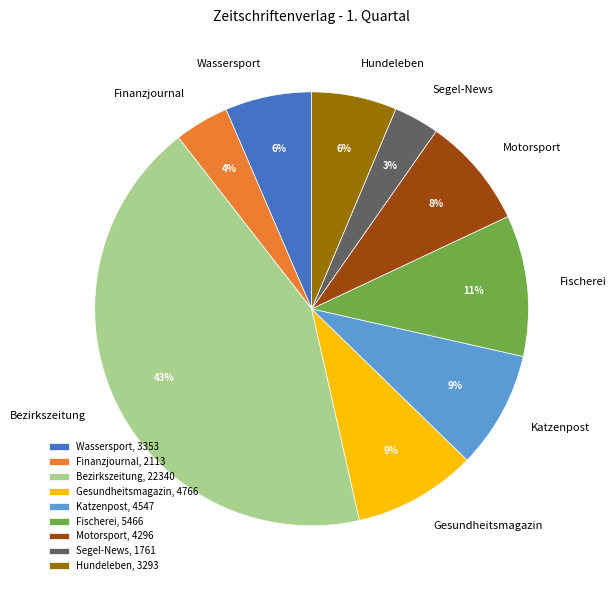

Which has a higher value, Bezirkszeitung or Motorsport?

Bezirkszeitung